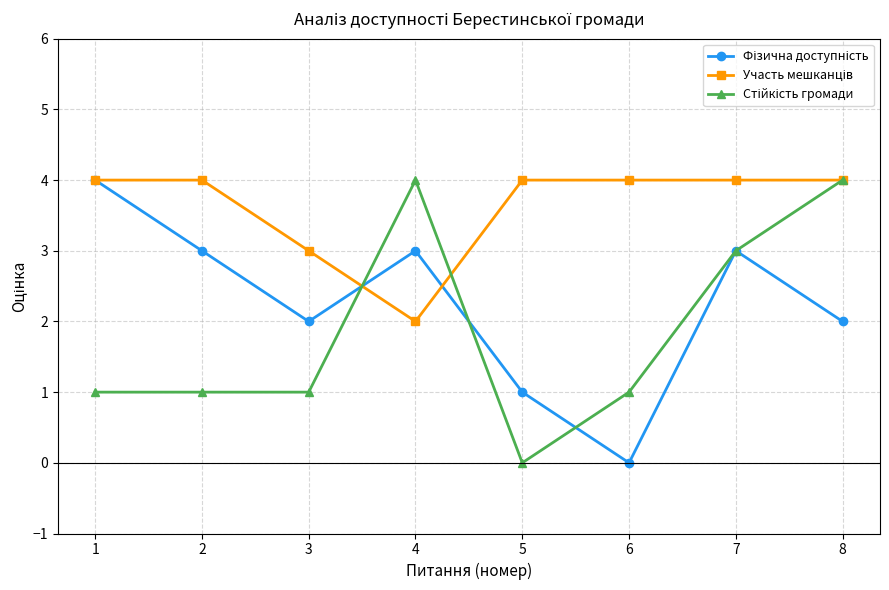

What is the maximum value shown in the chart?

4